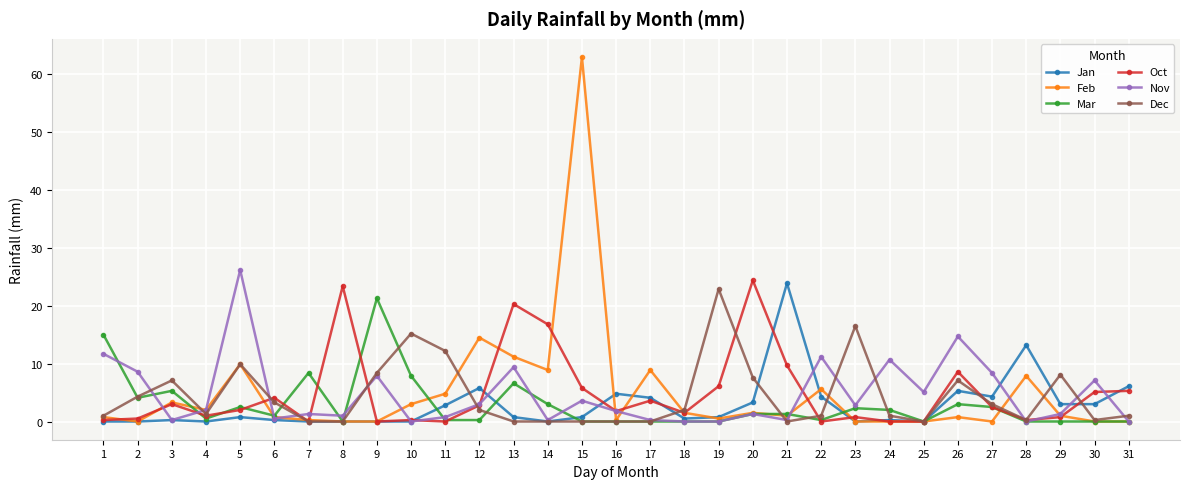

At which label is Feb closest to 31?

12